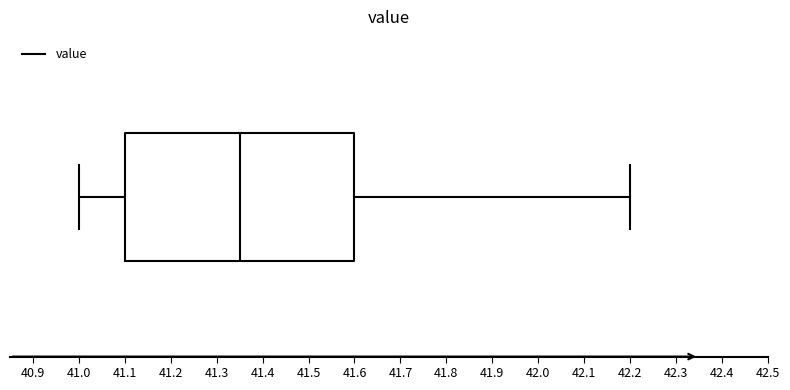

Where does the median line of the box sit on the x-axis? The values are not printed on the chart, so give them approximately, as read against the axis.

41.35